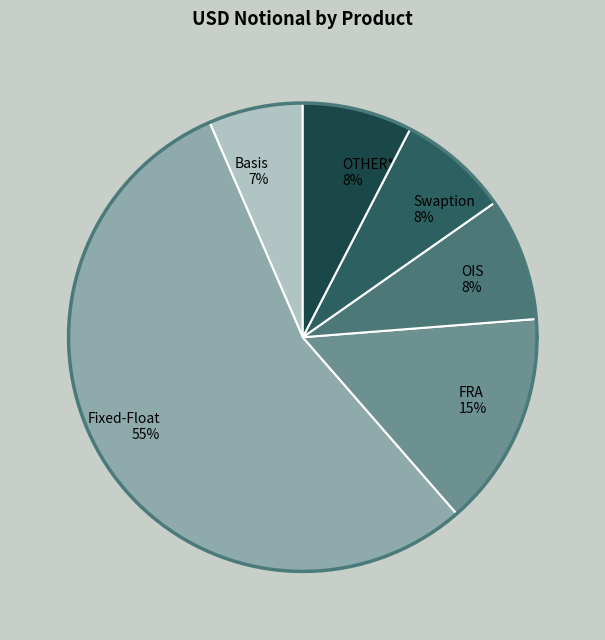

The Fixed-Float slice represents 42% of the pie. True or false?

False